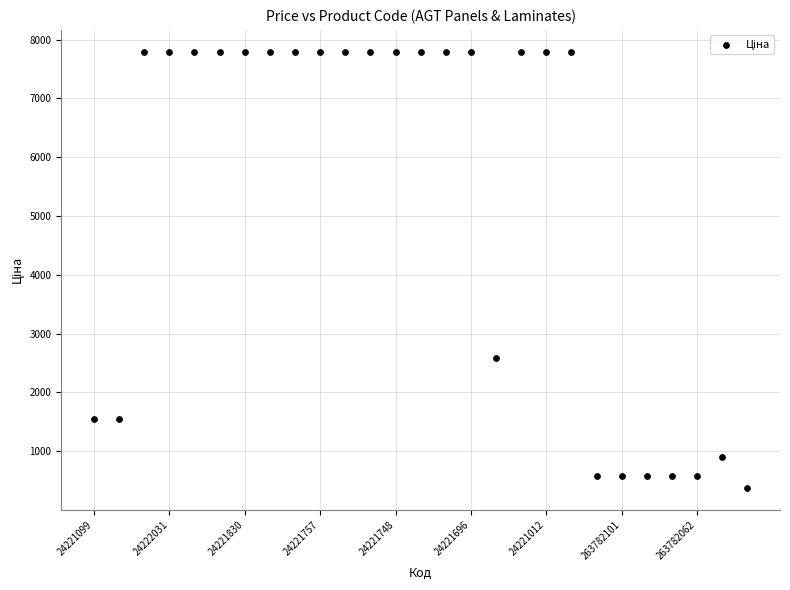

What Y value in the scatter plot is closest to 4082?

2578.7